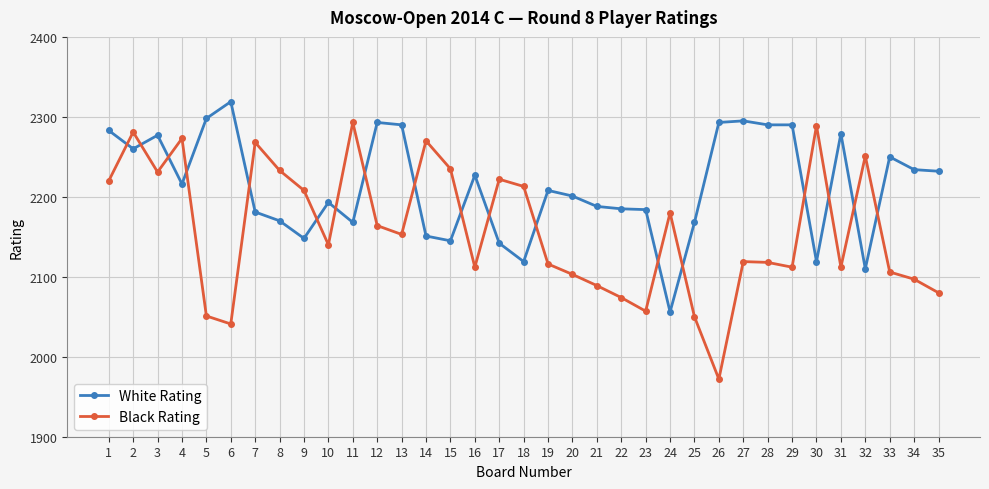

At which label does White Rating reach its minimum?

24